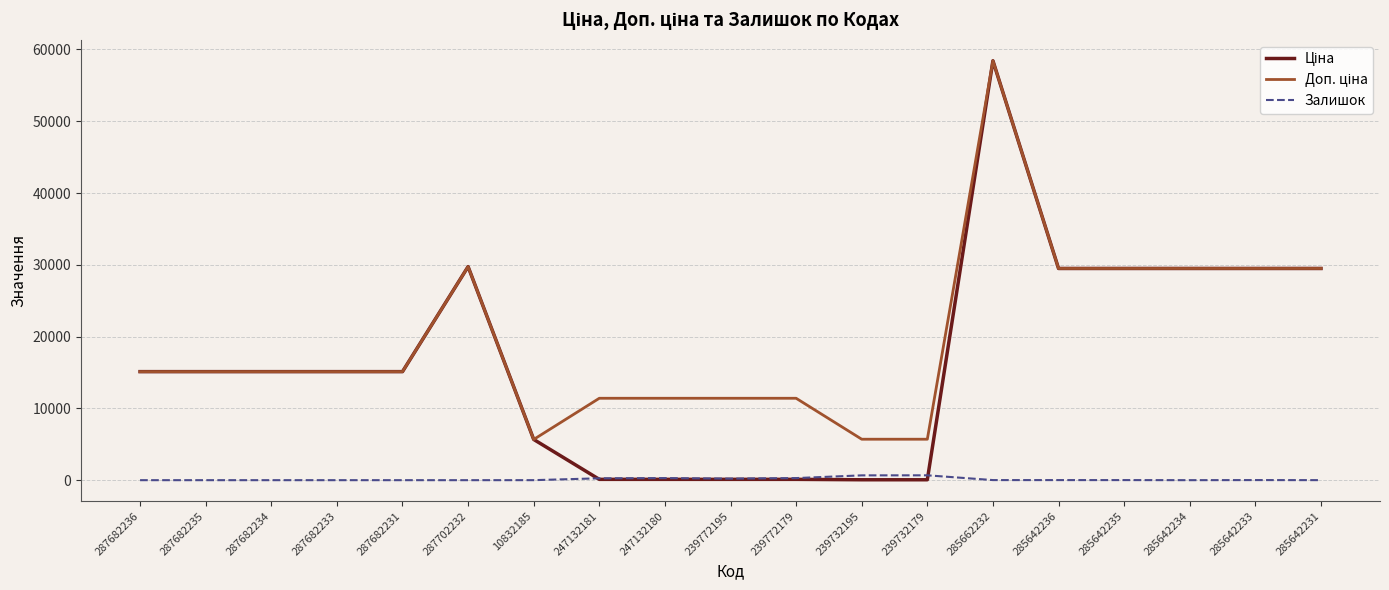

What is the maximum value shown in the chart?

58426.5